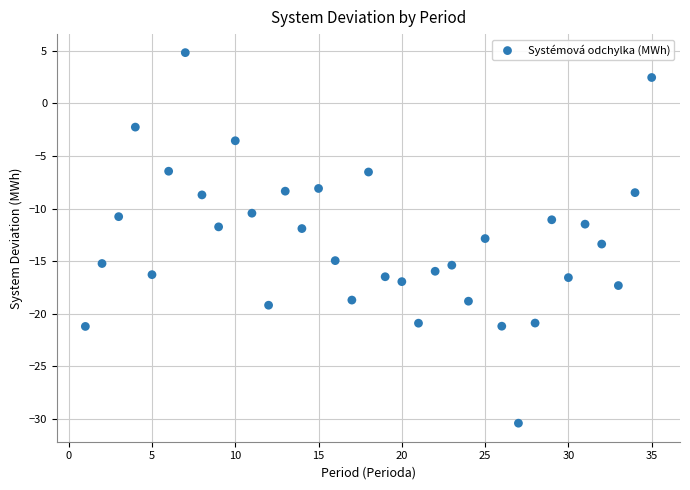

What is the range of X values (max minus min)?

34.0